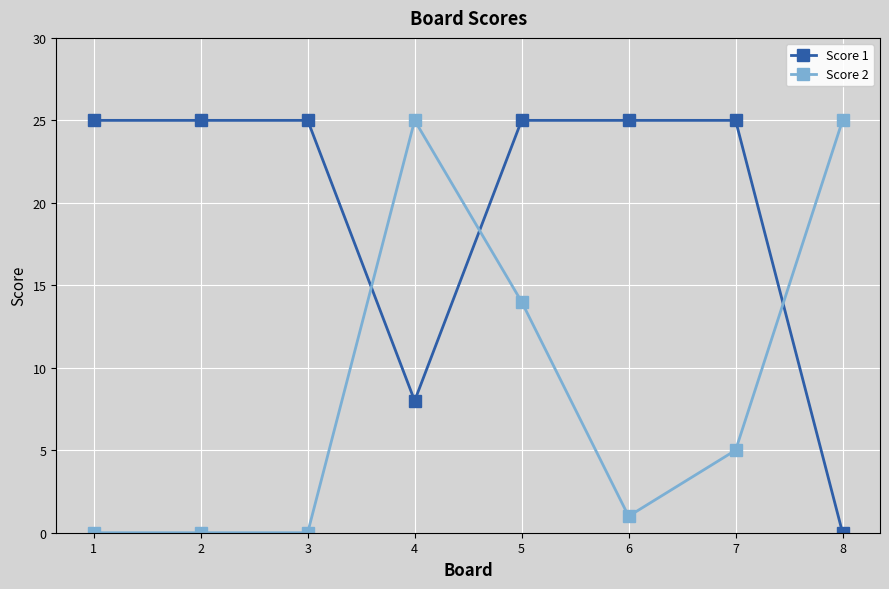

Where is Score 2 nearest to the value 12?

5